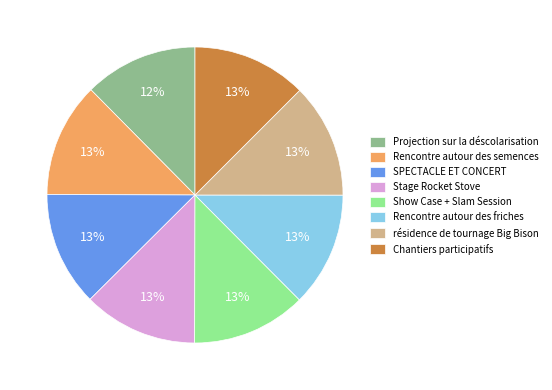

Does any single category account for the majority?

No